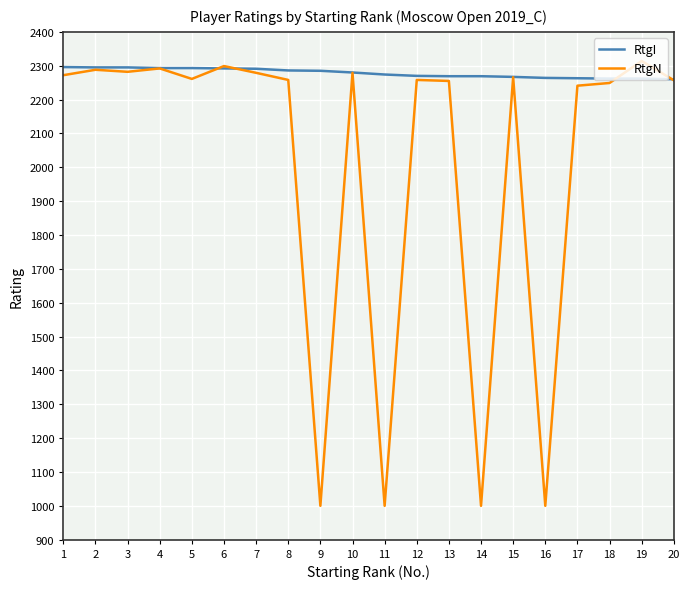

What is the total value across all series at 13?

4524